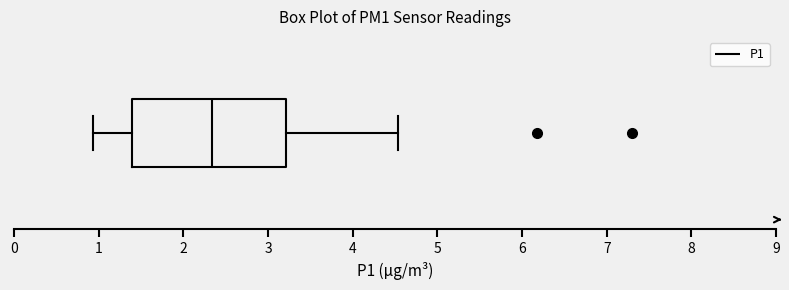

Where is the left edge of the box on the x-axis? The values are not printed on the chart, so give them approximately, as read against the axis.

1.4